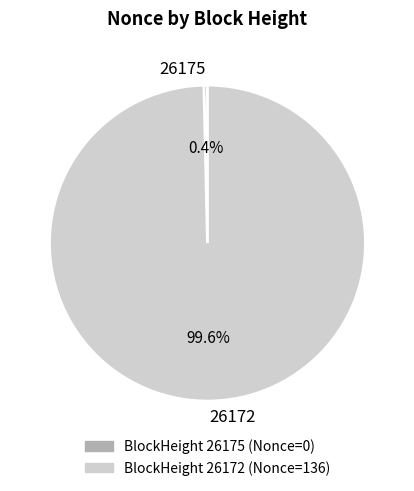

What percentage is the 26172 slice, to the nearest percent?

100%